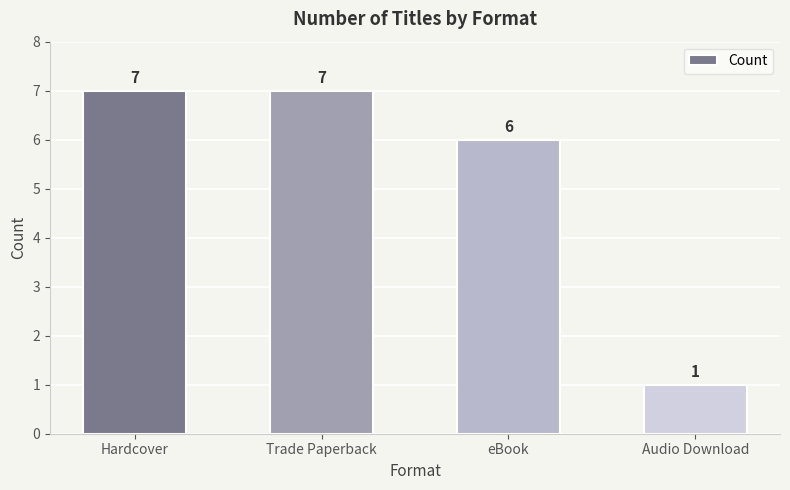

How many distinct data groups are displayed?

1